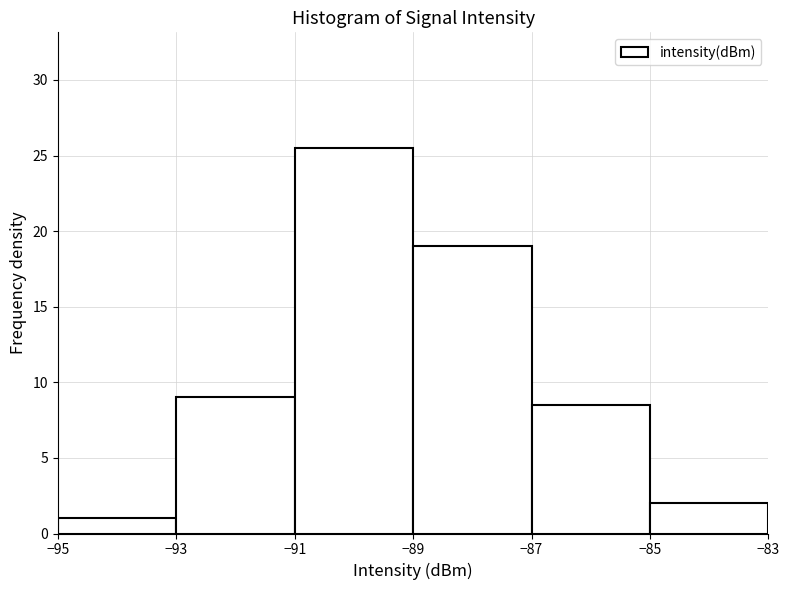

Reading left to right, transcribe this chart: for each bar, give the range it covers on the x-axis and its height. The values are not printed on the chart, so give them approximately, as read against the axis.

-95 to -93: 1.0
-93 to -91: 9.0
-91 to -89: 25.5
-89 to -87: 19.0
-87 to -85: 8.5
-85 to -83: 2.0